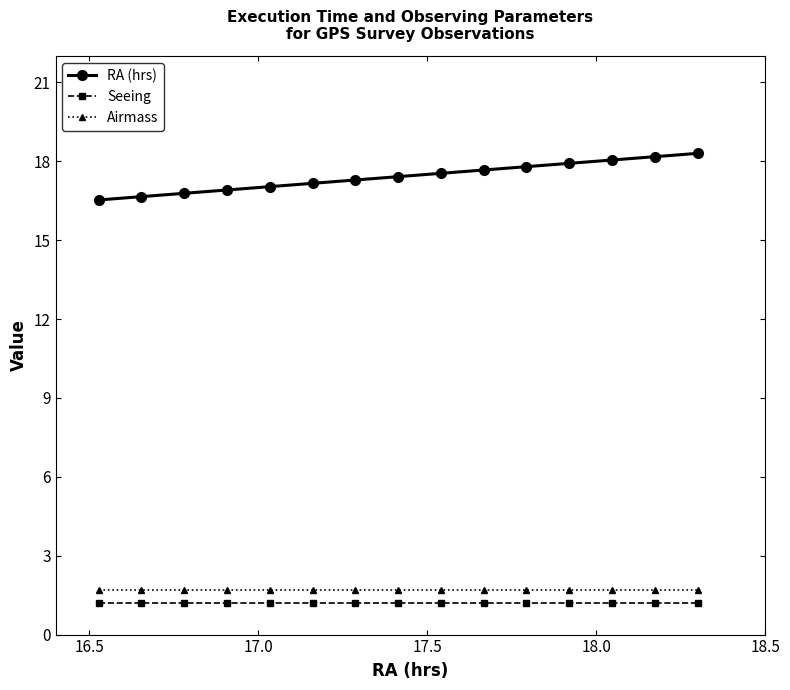

Reading left to right, what are all the values shown in this chart?

RA (hrs): 16.5	16.7	16.8	16.9	17.0	17.2	17.3	17.4	17.5	17.7	17.8	17.9	18.0	18.2	18.3
Seeing: 1.2	1.2	1.2	1.2	1.2	1.2	1.2	1.2	1.2	1.2	1.2	1.2	1.2	1.2	1.2
Airmass: 1.7	1.7	1.7	1.7	1.7	1.7	1.7	1.7	1.7	1.7	1.7	1.7	1.7	1.7	1.7